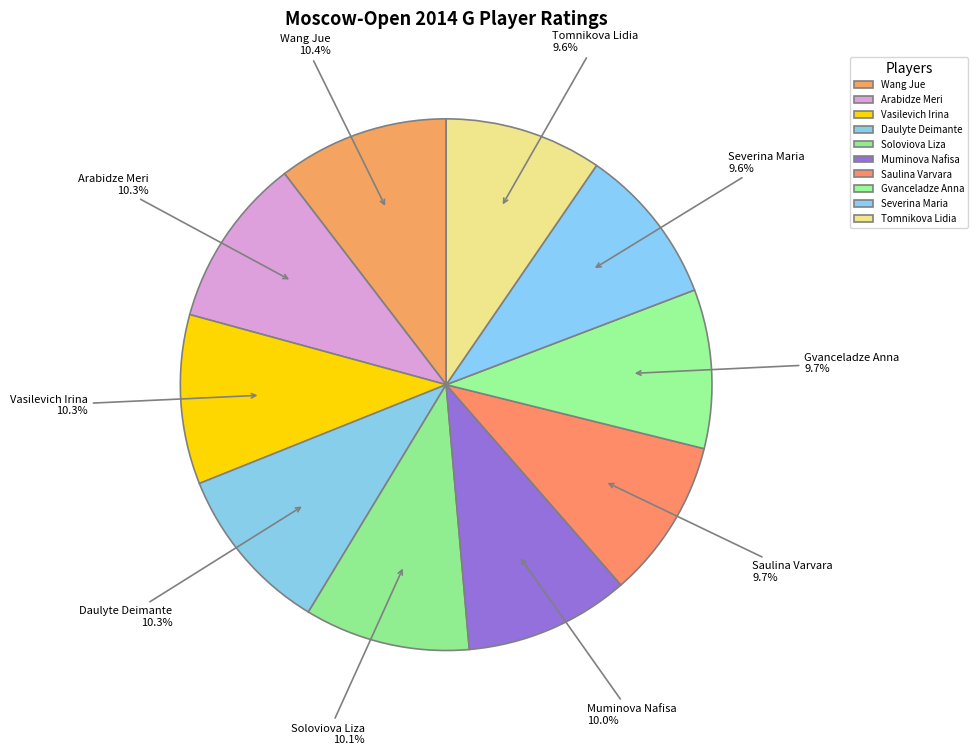

Is it true that Gvanceladze Anna is 4% of the pie?

False